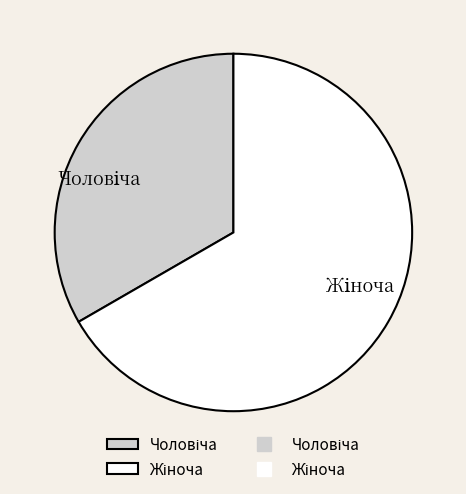

Does any single category account for the majority?

Yes